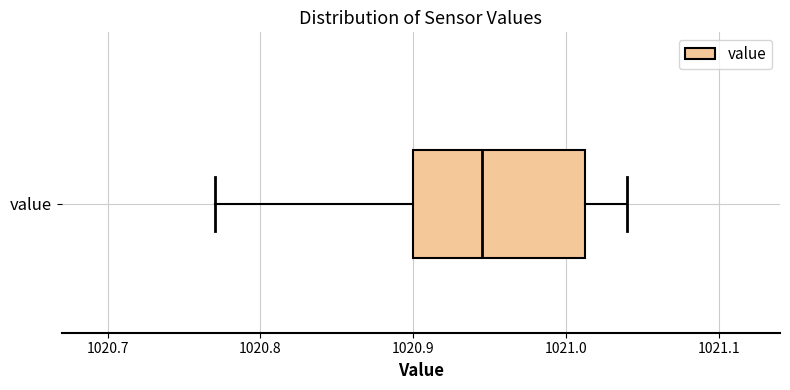

Transcribe this box plot: give where the median line is, the range the box spans, and where the two whiskers end, as read against the x-axis. The values are not printed on the chart, so give them approximately, as read against the axis.

median 1020.95, box 1020.90 to 1021.01, whiskers 1020.77 to 1021.04